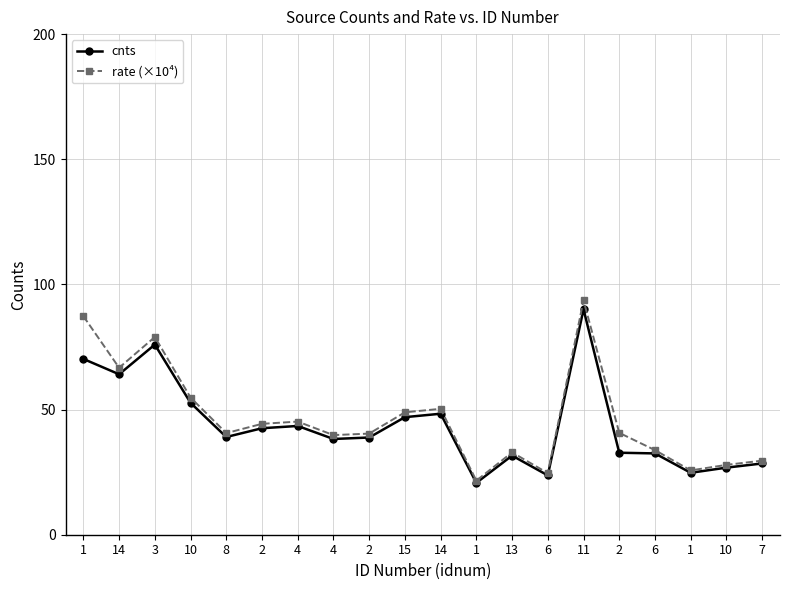

True or false: rate (×10⁴) has more than 1 points higher than both neighbors.

True